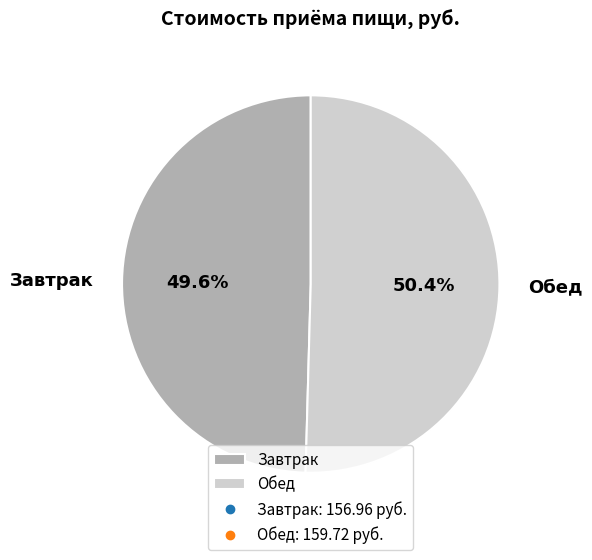

Combined, what portion of the pie is Завтрак and Обед?

100.0%